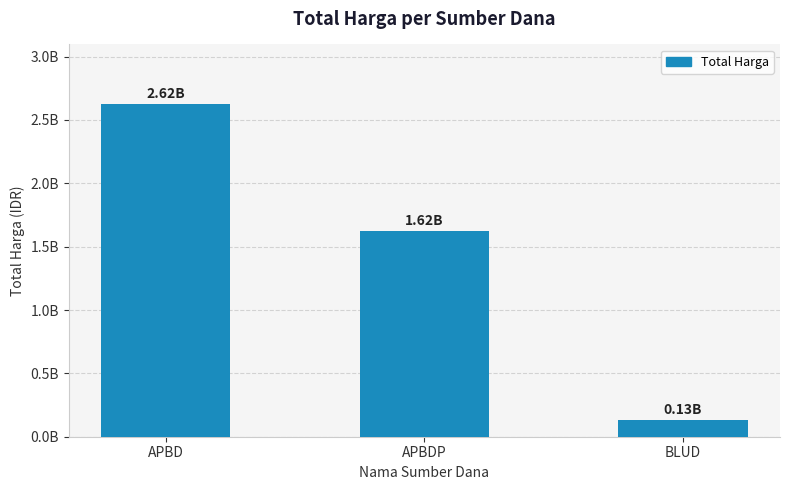

True or false: the data shows 52301939 at BLUD.

False